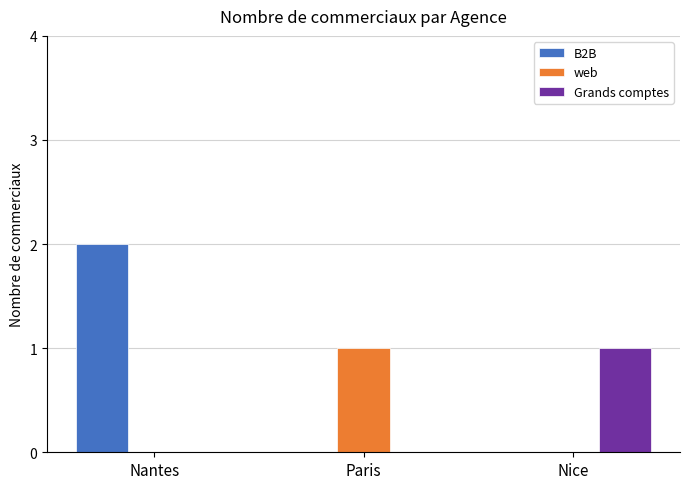

At which category does the chart reach its peak across all series?

Nantes